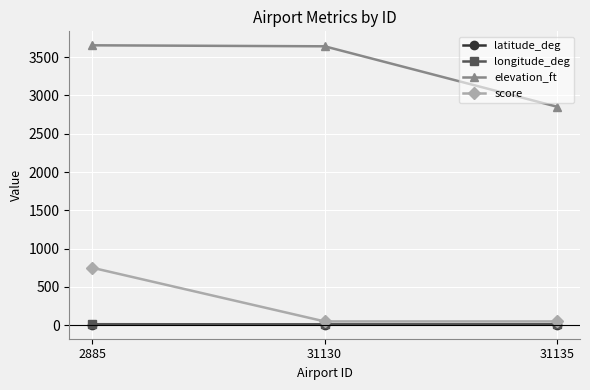

The value of longitude_deg at 31135 is 12.6. True or false?

True